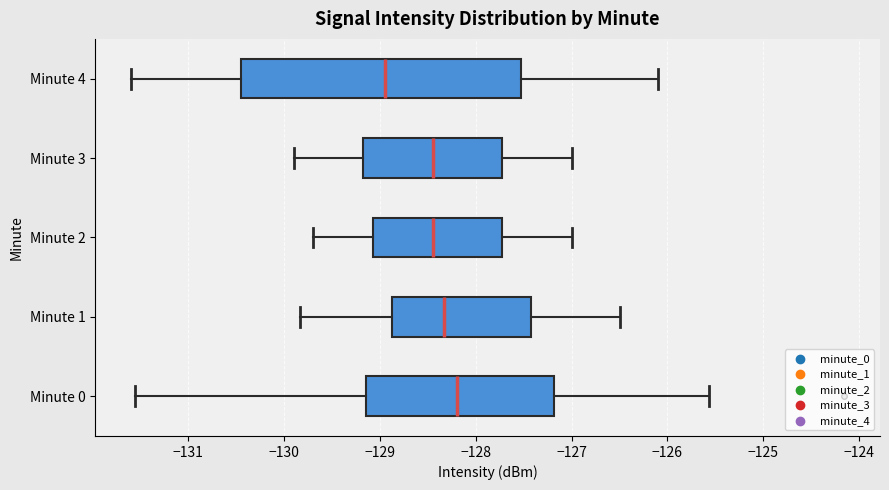

Reading bottom to top, read every box against the x-axis: the position of its median line, the range the box covers, and the ends of its whiskers. The values are not printed on the chart, so give them approximately, as read against the axis.

Minute 0: median -128.2, box -129.1 to -127.2, whiskers -131.6 to -125.6
Minute 1: median -128.3, box -128.9 to -127.4, whiskers -129.8 to -126.5
Minute 2: median -128.4, box -129.1 to -127.7, whiskers -129.7 to -127.0
Minute 3: median -128.4, box -129.2 to -127.7, whiskers -129.9 to -127.0
Minute 4: median -128.9, box -130.4 to -127.5, whiskers -131.6 to -126.1